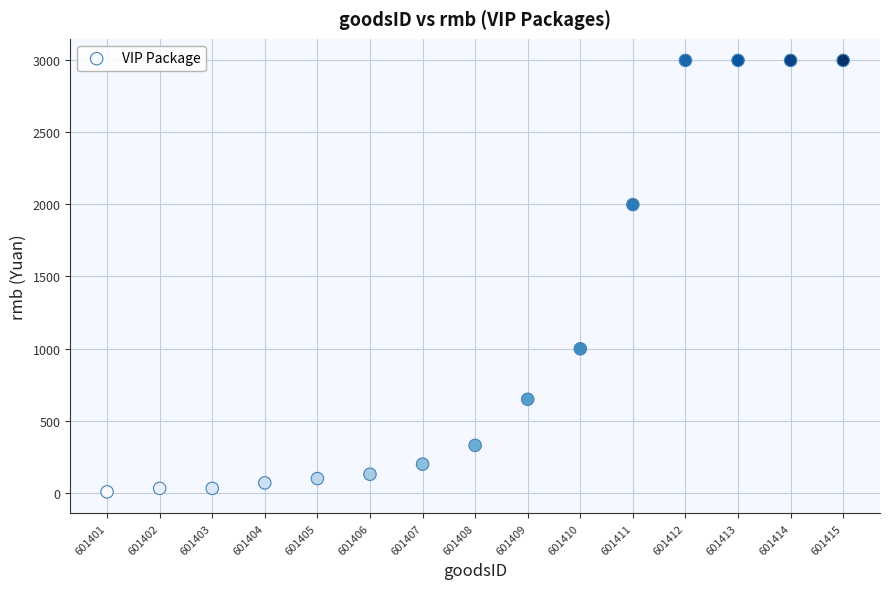

What is the range of Y values (max minus min)?

2992